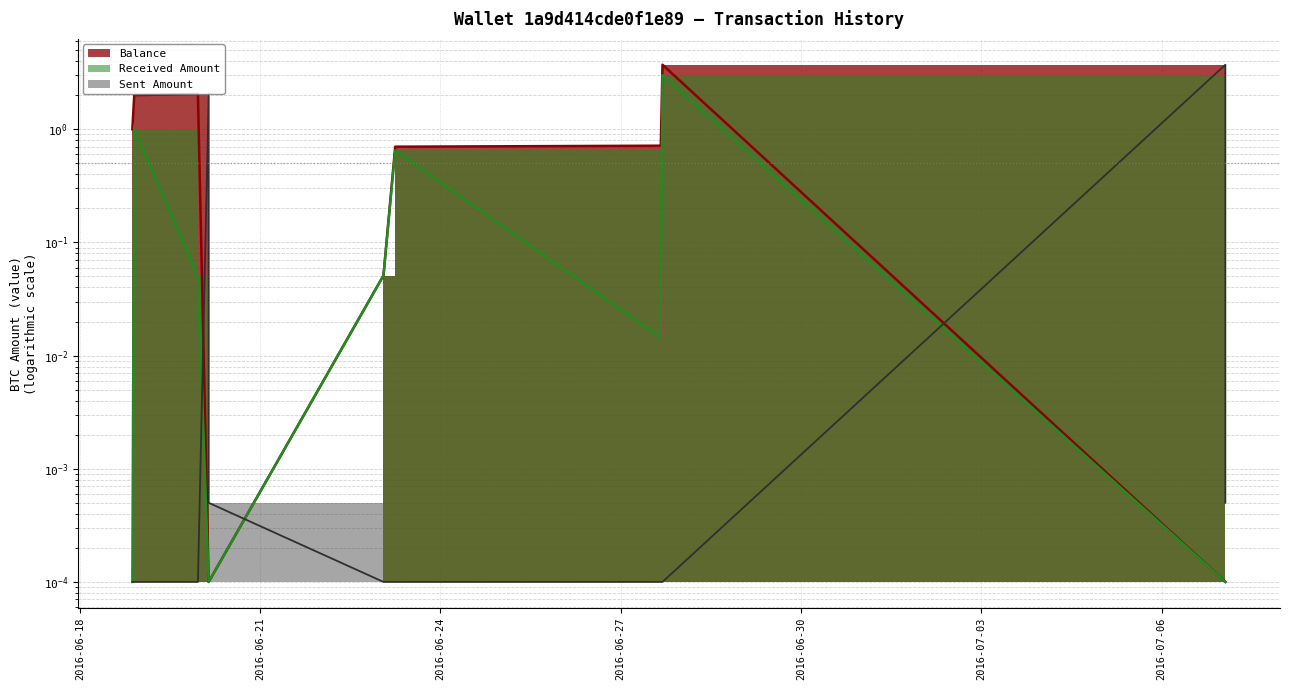

At which label does Balance reach its minimum?

2016-06-20 03:26:10